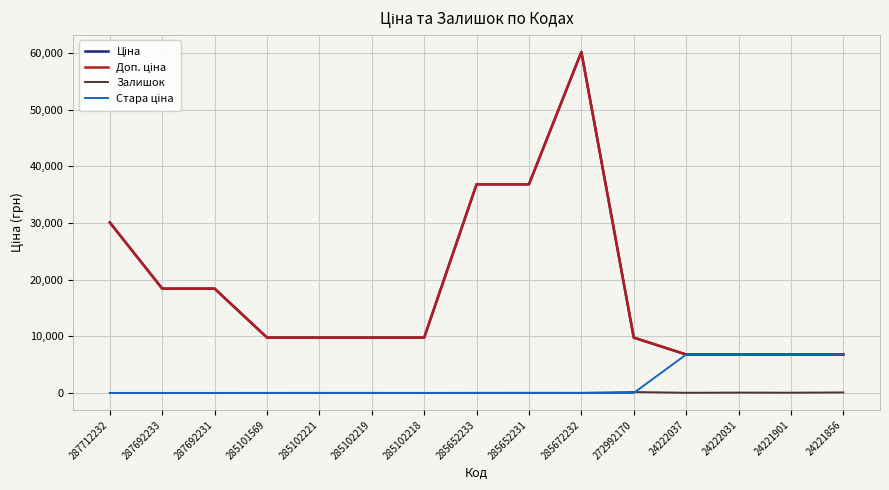

Does the chart display data point markers on the line(s)?

No